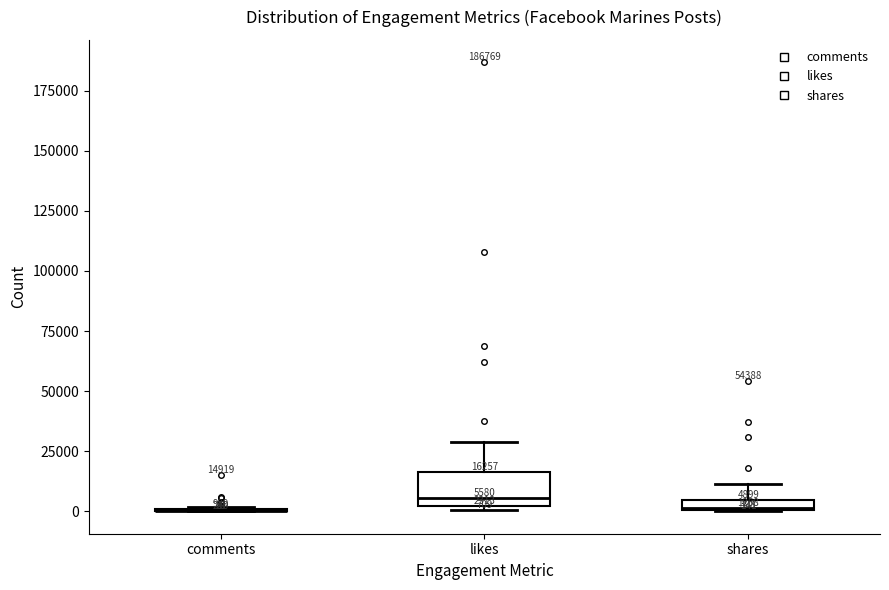

Comparing the boxes themselves (not the whiskers), which one is the tallest?

likes